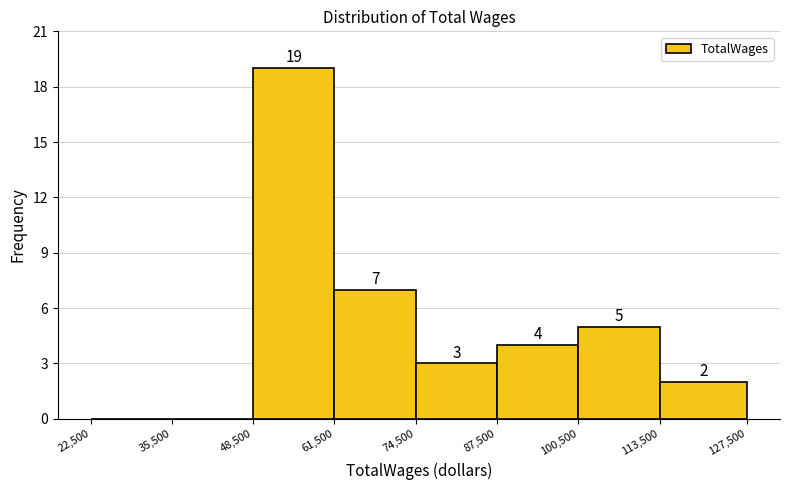

Over which range of the x-axis is the bar tallest?

48,500 to 61,500